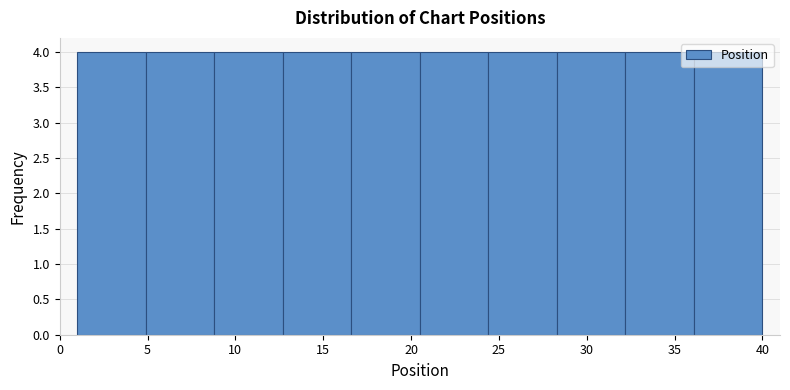

Reading left to right, transcribe this chart: for each bar, give the range it covers on the x-axis and its height. Neither the bar edges nor the heights are printed on the chart, so give them approximately, as read against the axes.

1.0 to 4.9: 4
4.9 to 8.8: 4
8.8 to 12.7: 4
12.7 to 16.6: 4
16.6 to 20.5: 4
20.5 to 24.4: 4
24.4 to 28.3: 4
28.3 to 32.2: 4
32.2 to 36.1: 4
36.1 to 40.0: 4